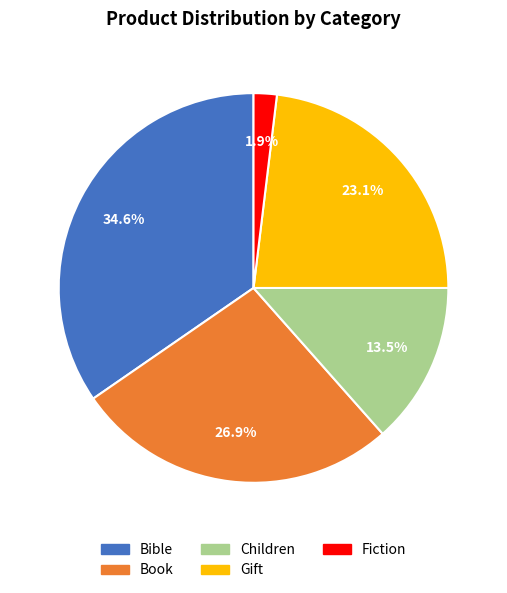

What percentage do Fiction and Gift together represent?

25.0%